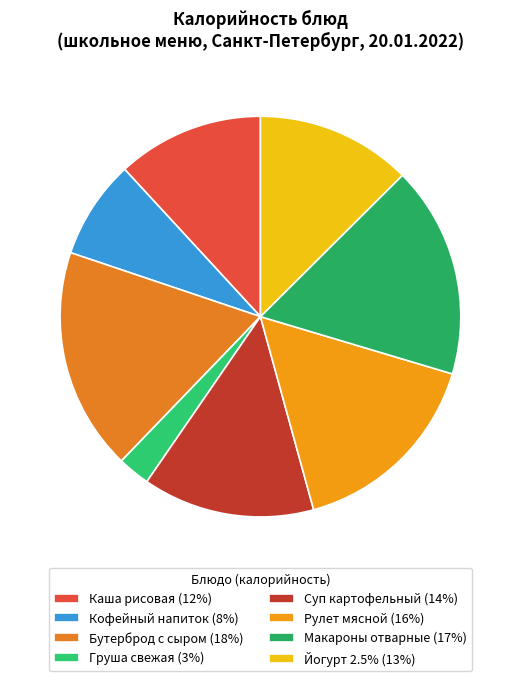

Which category has the smallest portion of the pie?

Груша свежая (3%)